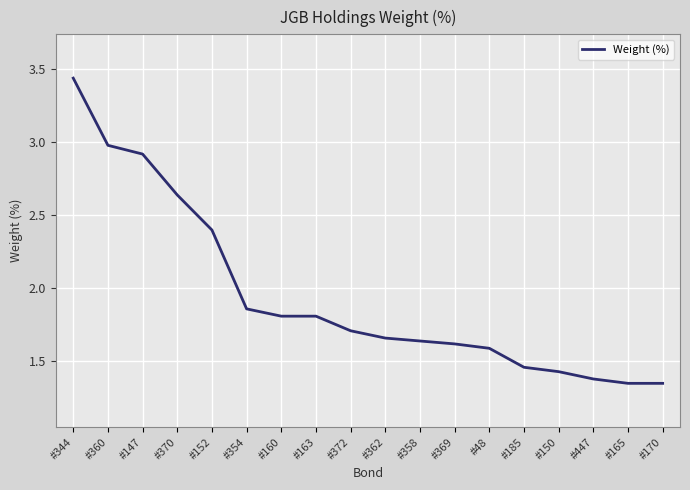

What is the difference between the maximum and minimum values?

2.1